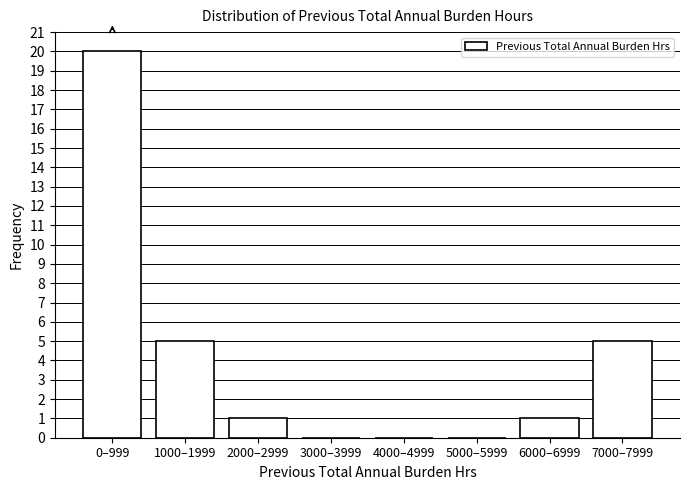

Reading right to left, transcribe all the data shown in this chart.

7000–7999=5	6000–6999=1	5000–5999=0	4000–4999=0	3000–3999=0	2000–2999=1	1000–1999=5	0–999=20